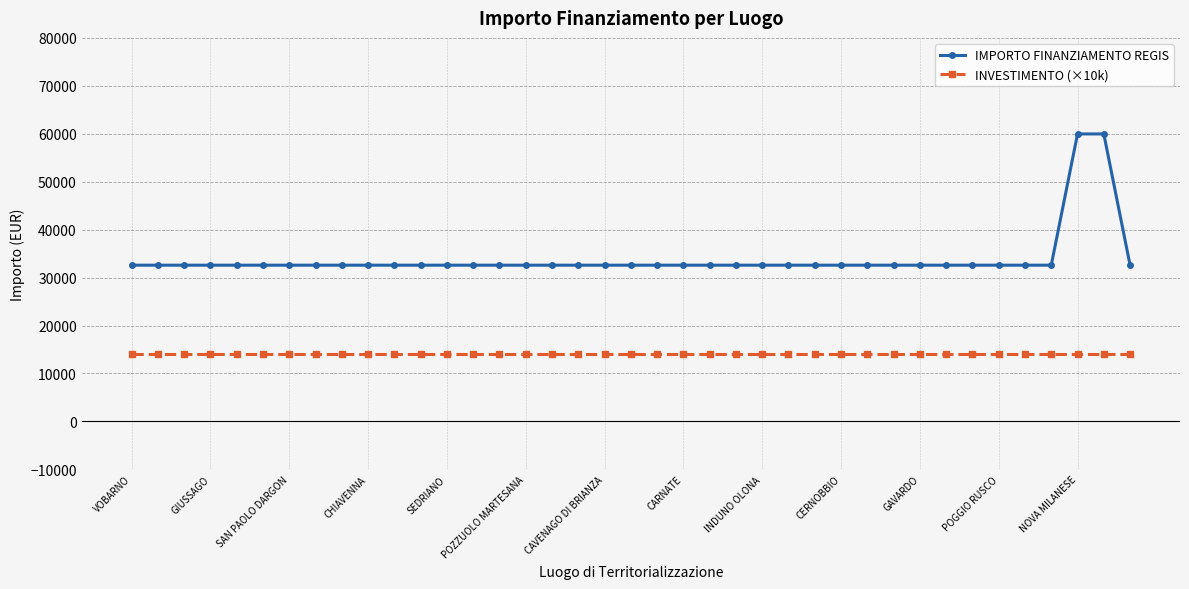

What are all the series names shown in the legend?

IMPORTO FINANZIAMENTO REGIS, INVESTIMENTO (×10k)